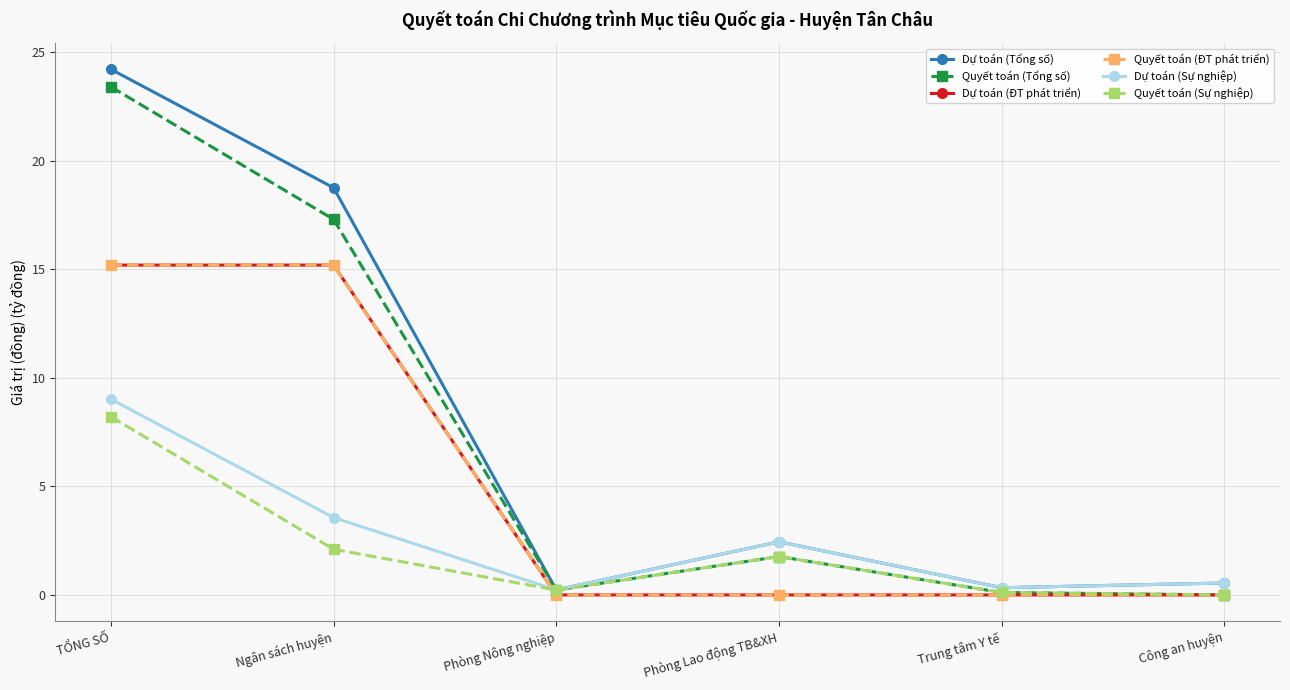

The value of Dự toán (Tổng số) at Trung tâm Y tế is 0.3. True or false?

True